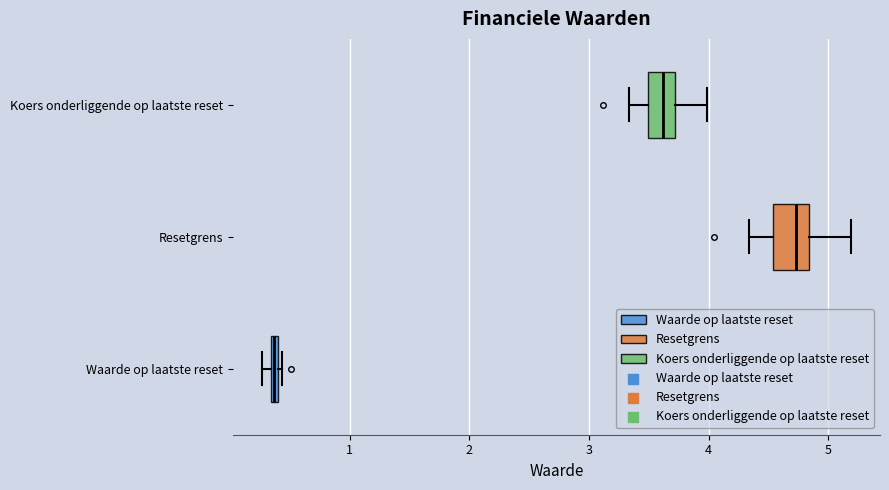

Which box has the furthest to the left median line?

Waarde op laatste reset